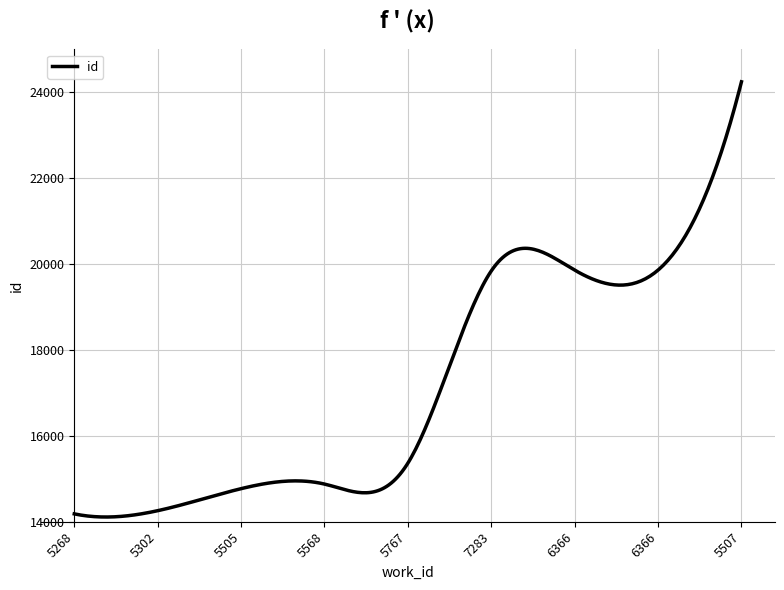

What is the greatest value displayed?

24243.0